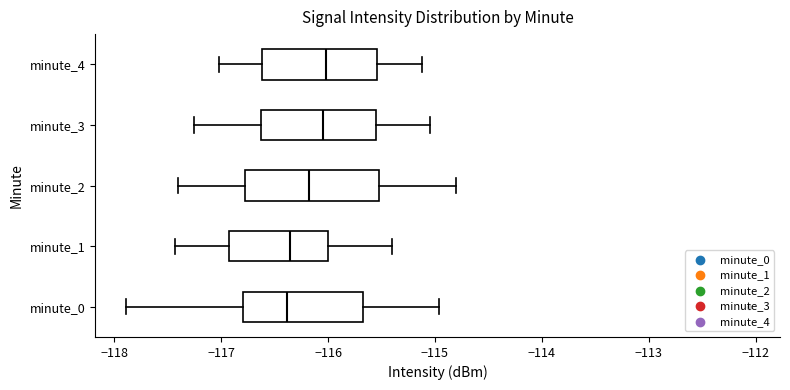

Where is the left edge of the box for minute_3 on the x-axis? The values are not printed on the chart, so give them approximately, as read against the axis.

-116.6